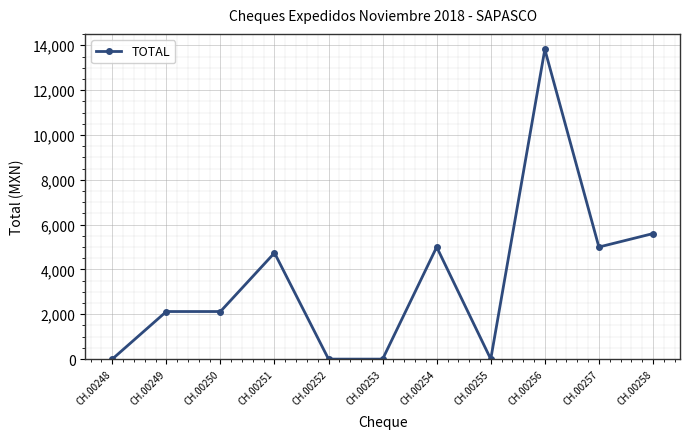

At which category does the chart reach its peak across all series?

CH.00256